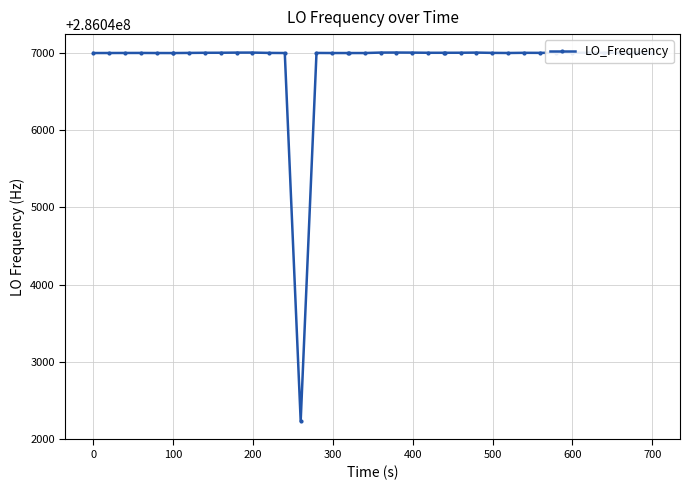

What is the average value?

286046881.7